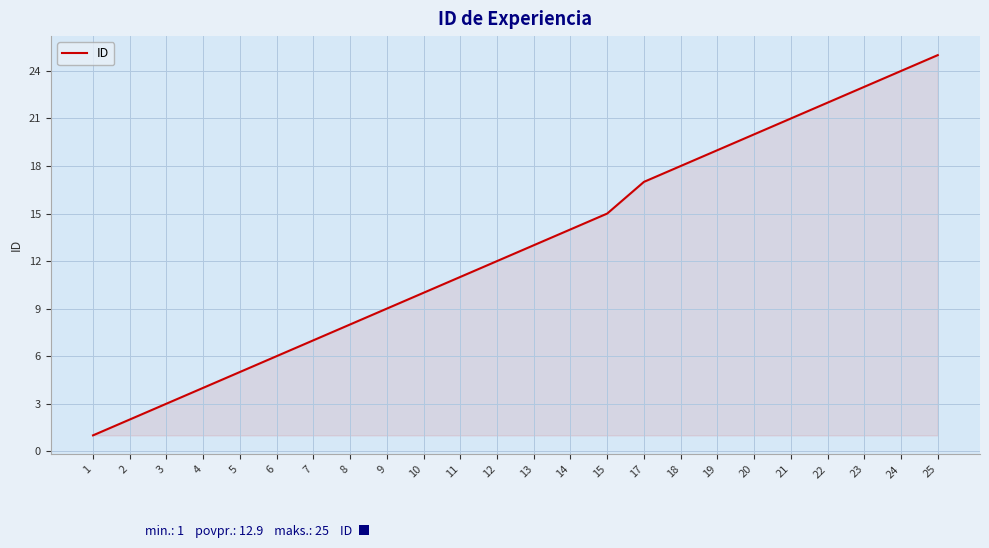

Which label corresponds to the largest value in the chart?

25